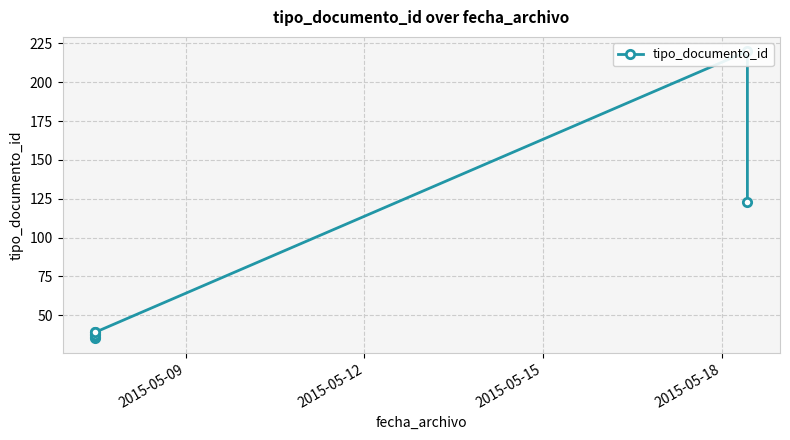

How many values are below 39?

4